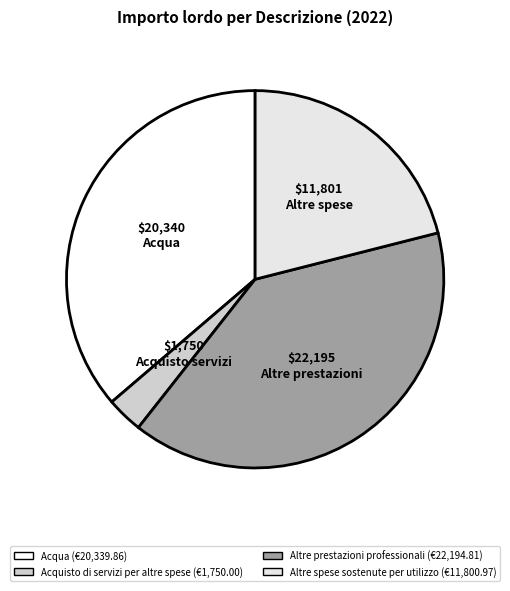

How many slices are in this pie chart?

4